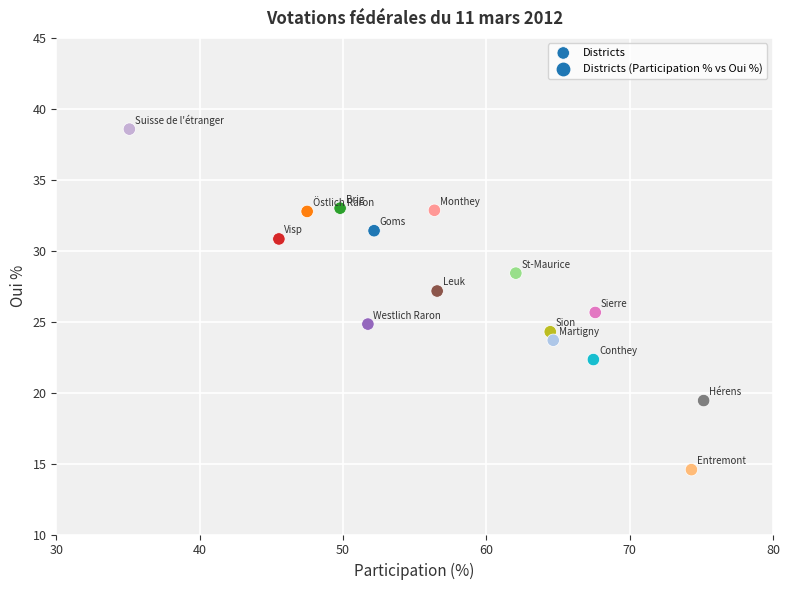

What is the range of X values (max minus min)?

40.1